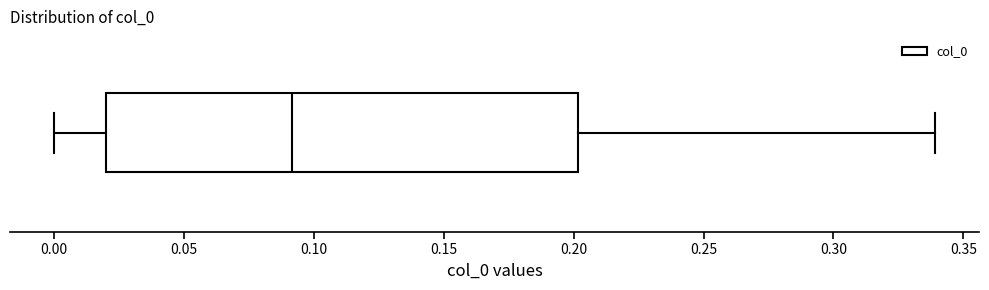

Where does the left whisker of the box end on the x-axis? The values are not printed on the chart, so give them approximately, as read against the axis.

0.00